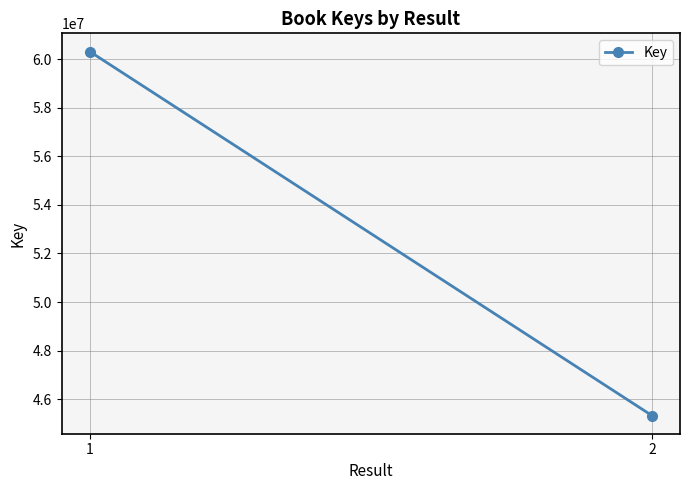

Reading left to right, list all the values displayed in this chart.

1=60313658	2=45328441